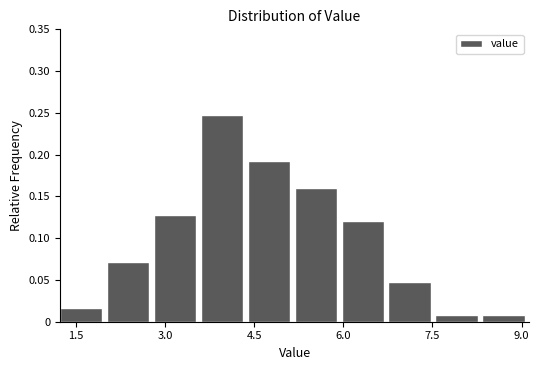

Around what value on the x-axis is the tallest bar? Give the approximate position of its centre, as read against the axis.

4.0